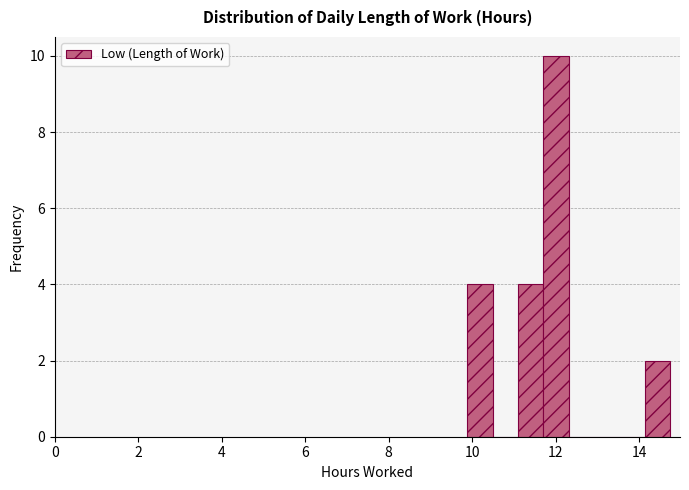

Read against the x-axis, roughly where is the centre of the tallest bar?

12.0